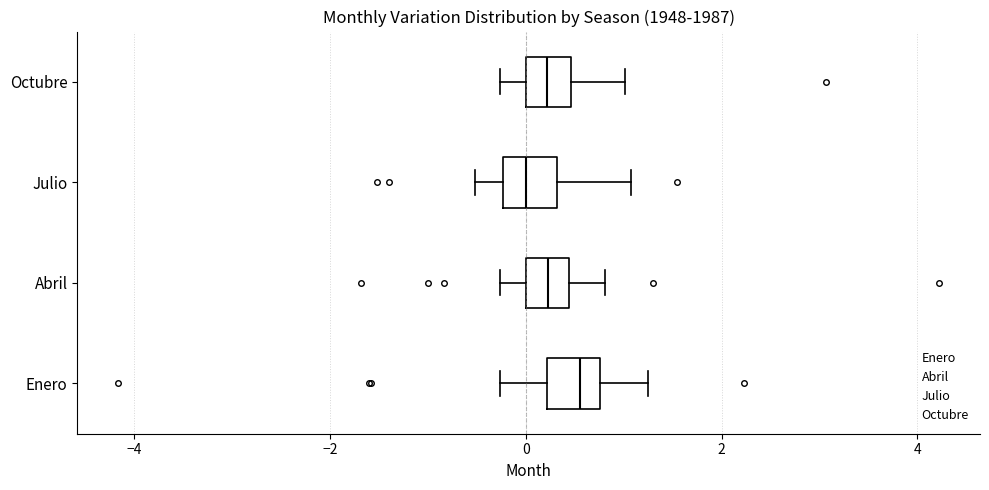

Where is the left edge of the box for Abril on the x-axis? The values are not printed on the chart, so give them approximately, as read against the axis.

0.0